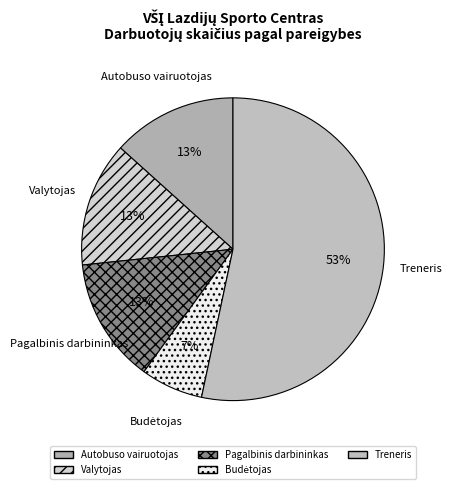

Approximately how many times larger is the value at Pagalbinis darbininkas compared to Autobuso vairuotojas?

1.0